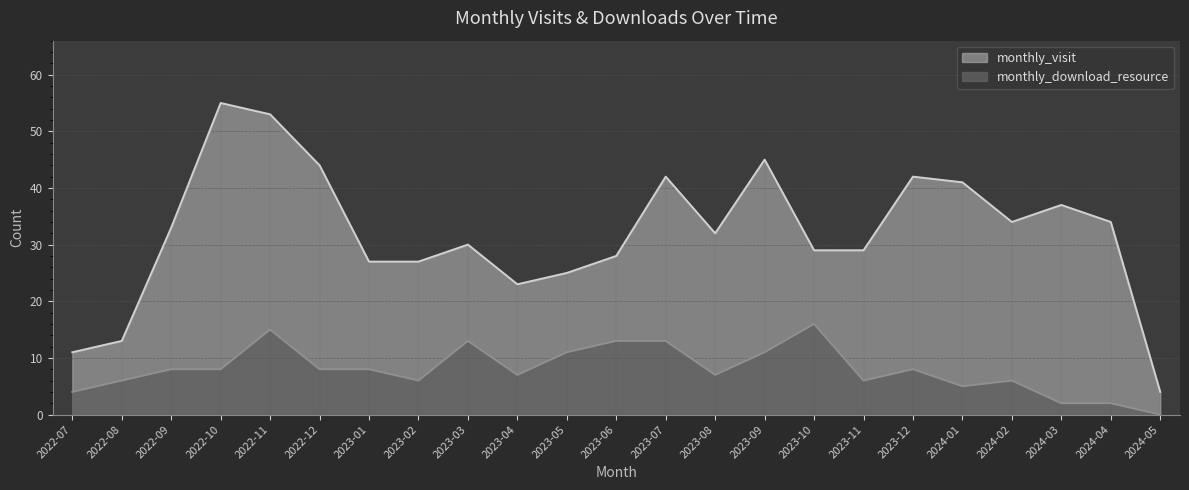

Rank the series at 2023-12 from lowest to highest value.

monthly_download_resource, monthly_visit